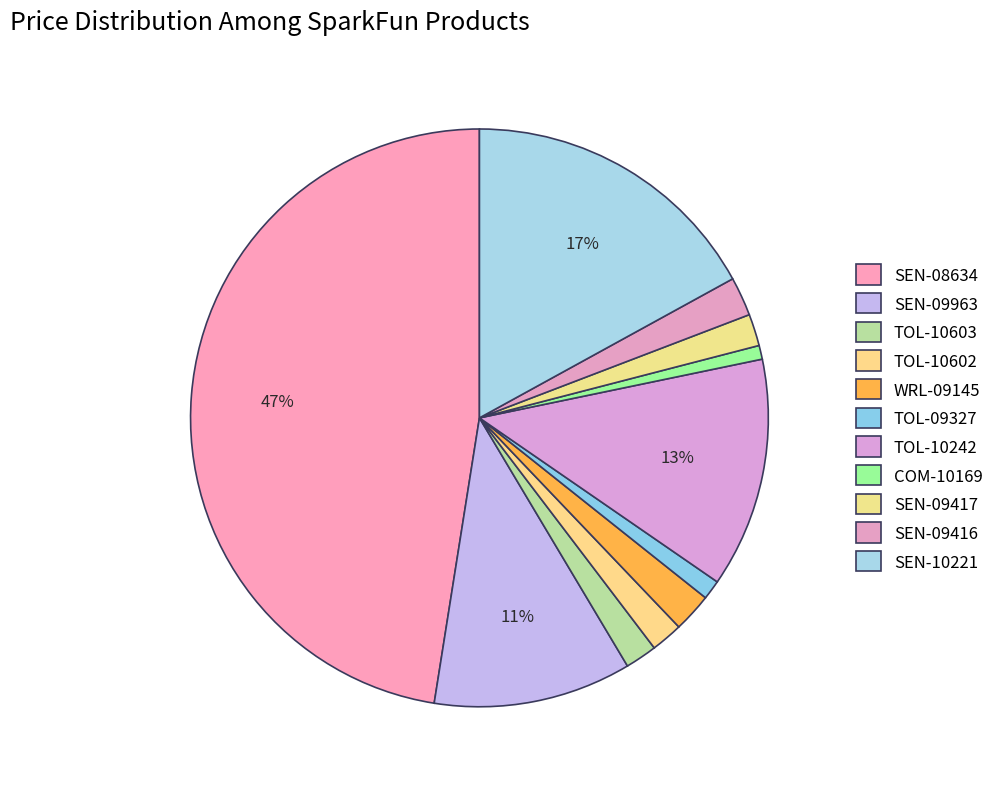

Is it true that TOL-09327 is 11% of the pie?

False